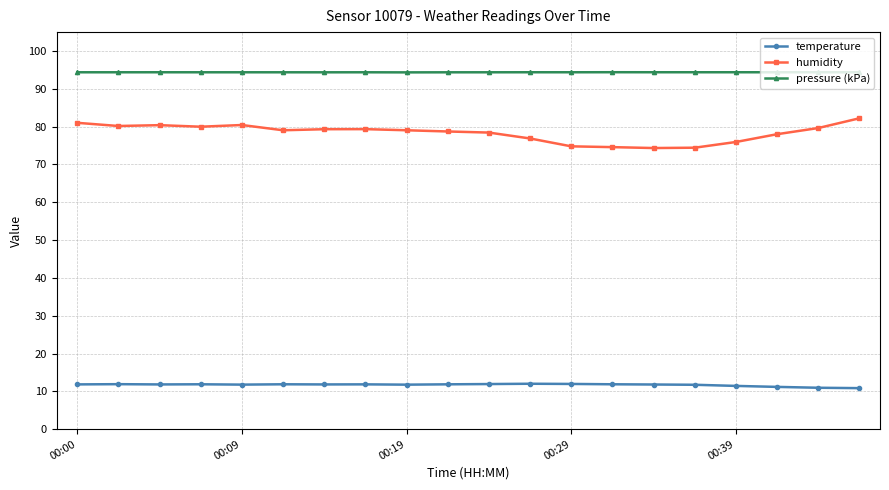

True or false: pressure (kPa) and humidity intersect in this chart.

False